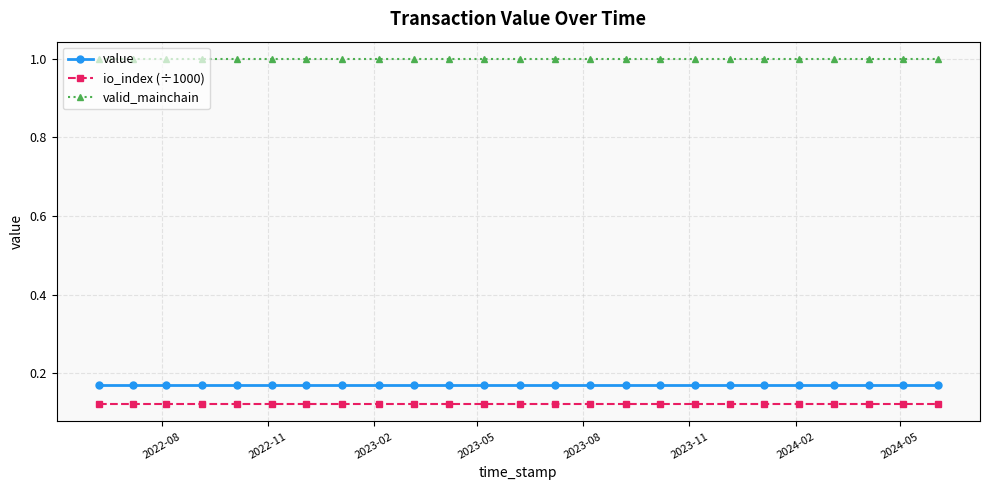

True or false: value and valid_mainchain intersect in this chart.

False